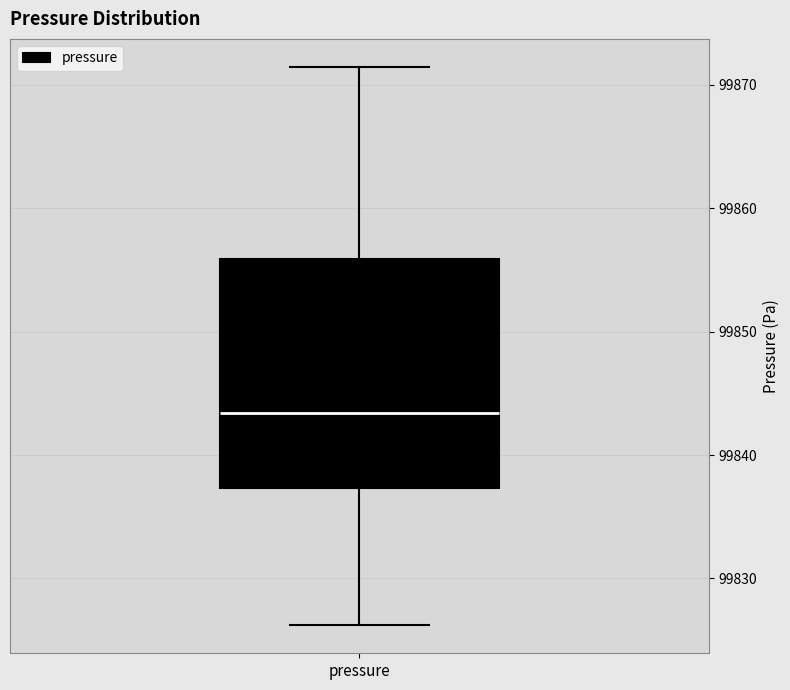

Read this box plot against the y-axis: the position of the median line, the range covered by the box, and the ends of both whiskers. The values are not printed on the chart, so give them approximately, as read against the axis.

median 99843, box 99837 to 99856, whiskers 99826 to 99871